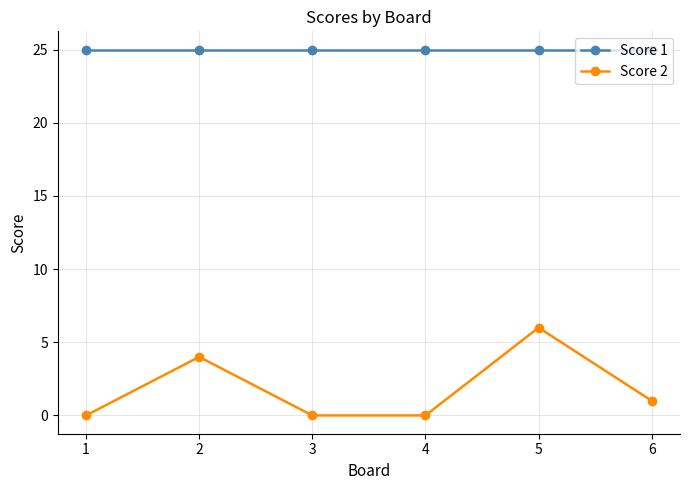

How many lines are shown in the chart?

2